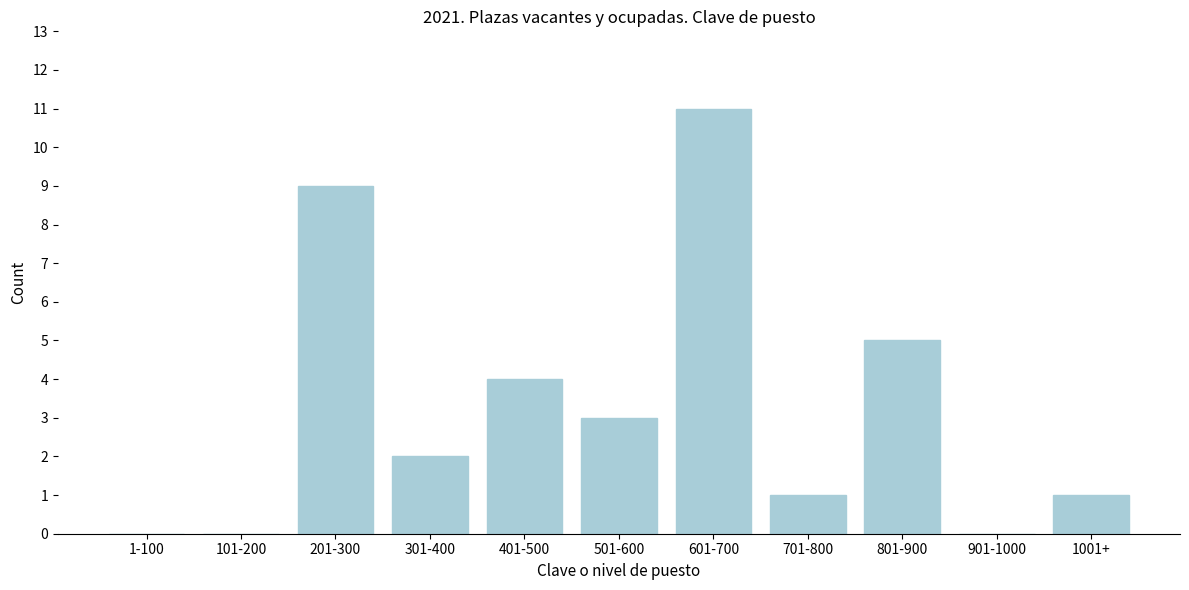

Reading left to right, transcribe all the data shown in this chart.

1-100=0	101-200=0	201-300=9	301-400=2	401-500=4	501-600=3	601-700=11	701-800=1	801-900=5	901-1000=0	1001+=1